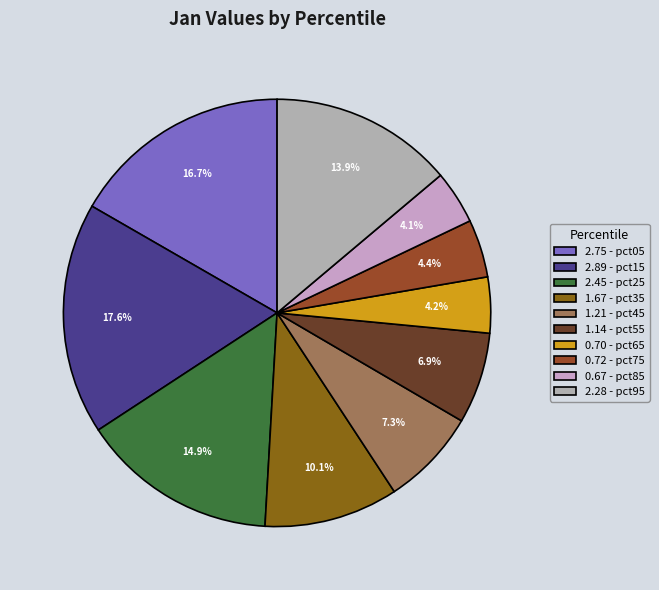

How many slices are in this pie chart?

10